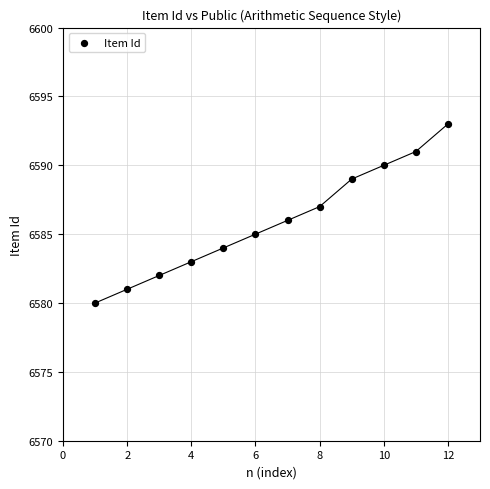

What is the average X value?

6